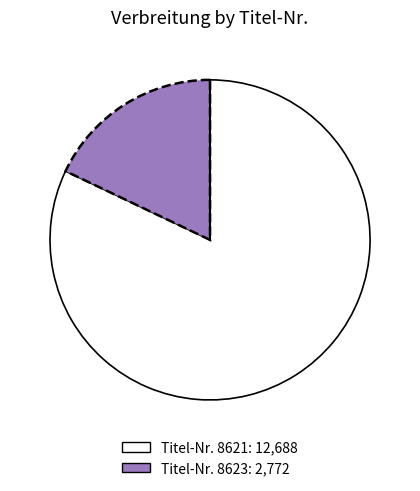

Is there a majority slice in this chart?

Yes